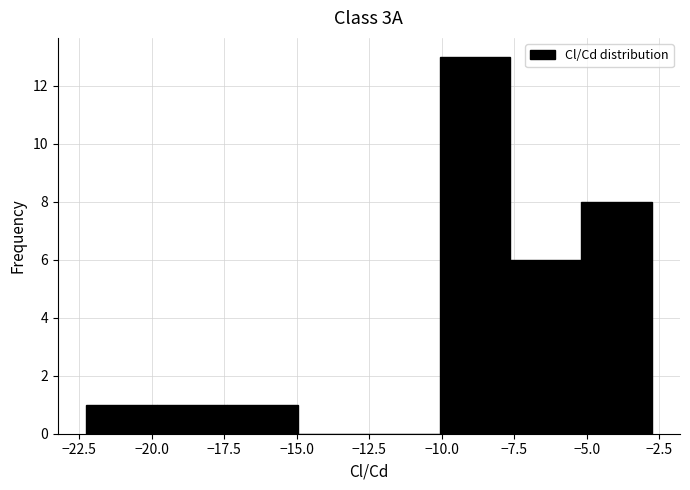

Reading left to right, list every bar in this chart as the range it spans on the x-axis followed by its height. Neither the bar edges nor the heights are printed on the chart, so give them approximately, as read against the axes.

-22.5 to -20.0: 1
-20.0 to -17.5: 1
-17.5 to -15.0: 1
-15.0 to -12.5: 0
-12.5 to -10.0: 0
-10.0 to -7.5: 13
-7.5 to -5.0: 6
-5.0 to -3.0: 8